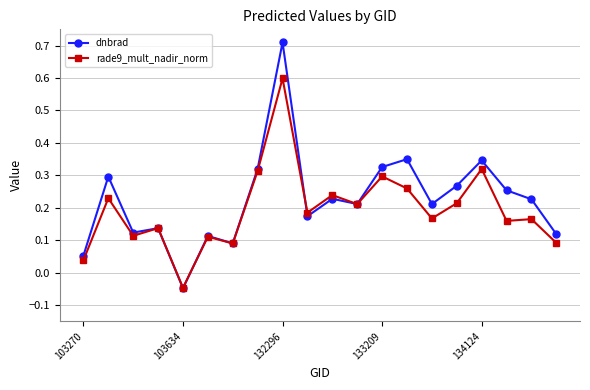

True or false: dnbrad has more than 0 points higher than both neighbors.

True